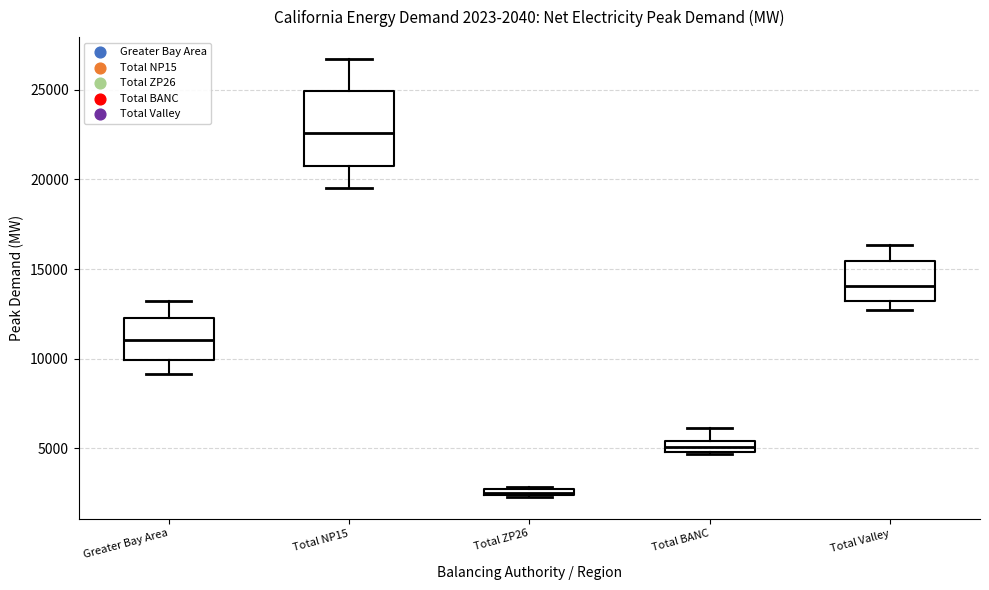

Which box is the tallest, from its lower edge to its upper edge?

Total NP15